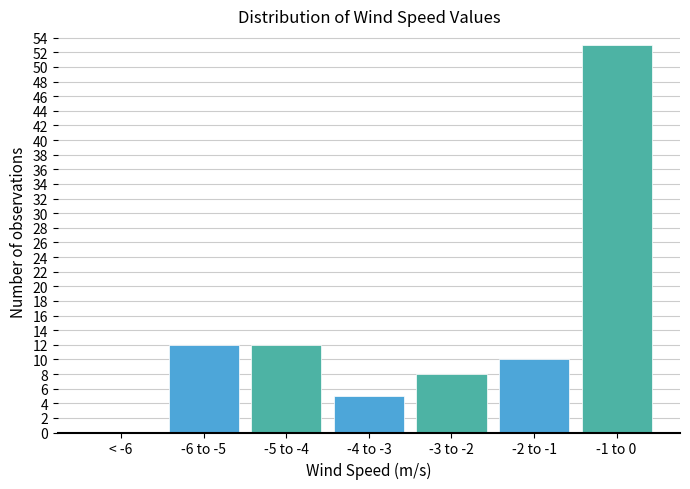

Reading right to left, extract all data points from this chart.

-1 to 0=53	-2 to -1=10	-3 to -2=8	-4 to -3=5	-5 to -4=12	-6 to -5=12	< -6=0